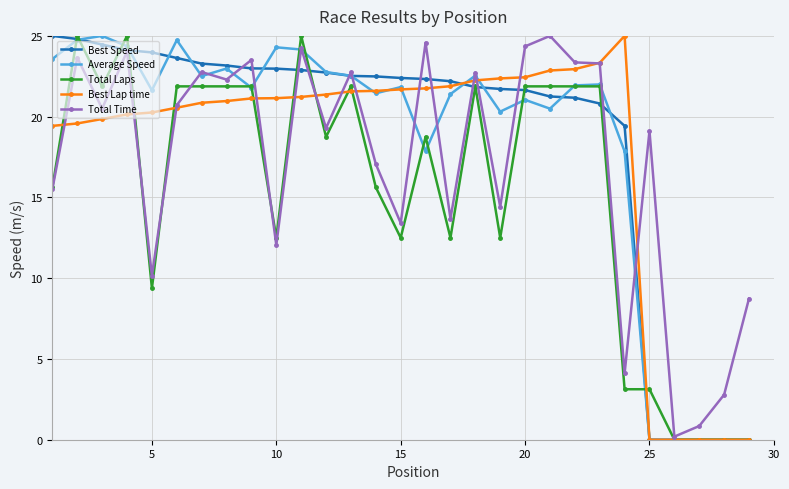

What is the maximum value shown in the chart?

25.0